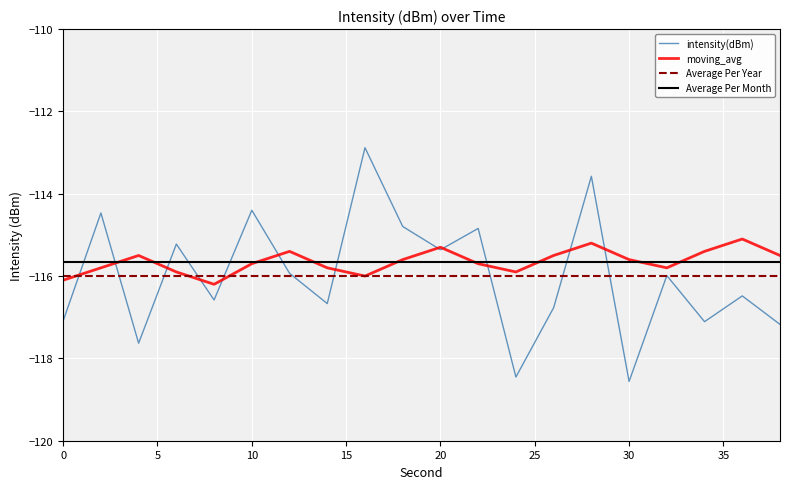

After their last crossing, which series has the higher values: moving_avg or intensity(dBm)?

moving_avg